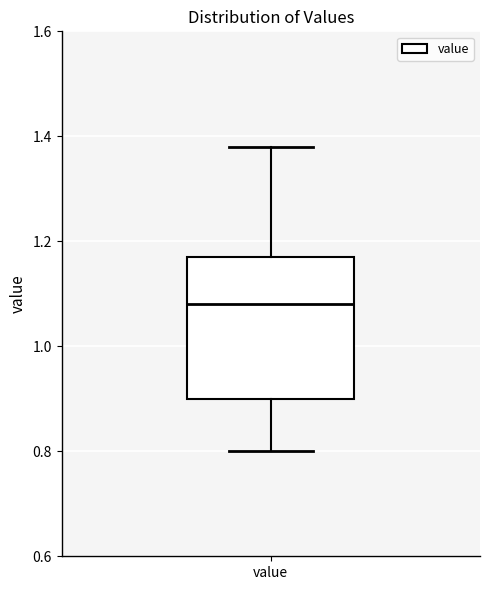

Transcribe this box plot: give where the median line is, the range the box spans, and where the two whiskers end, as read against the y-axis. The values are not printed on the chart, so give them approximately, as read against the axis.

median 1.08, box 0.90 to 1.18, whiskers 0.80 to 1.38